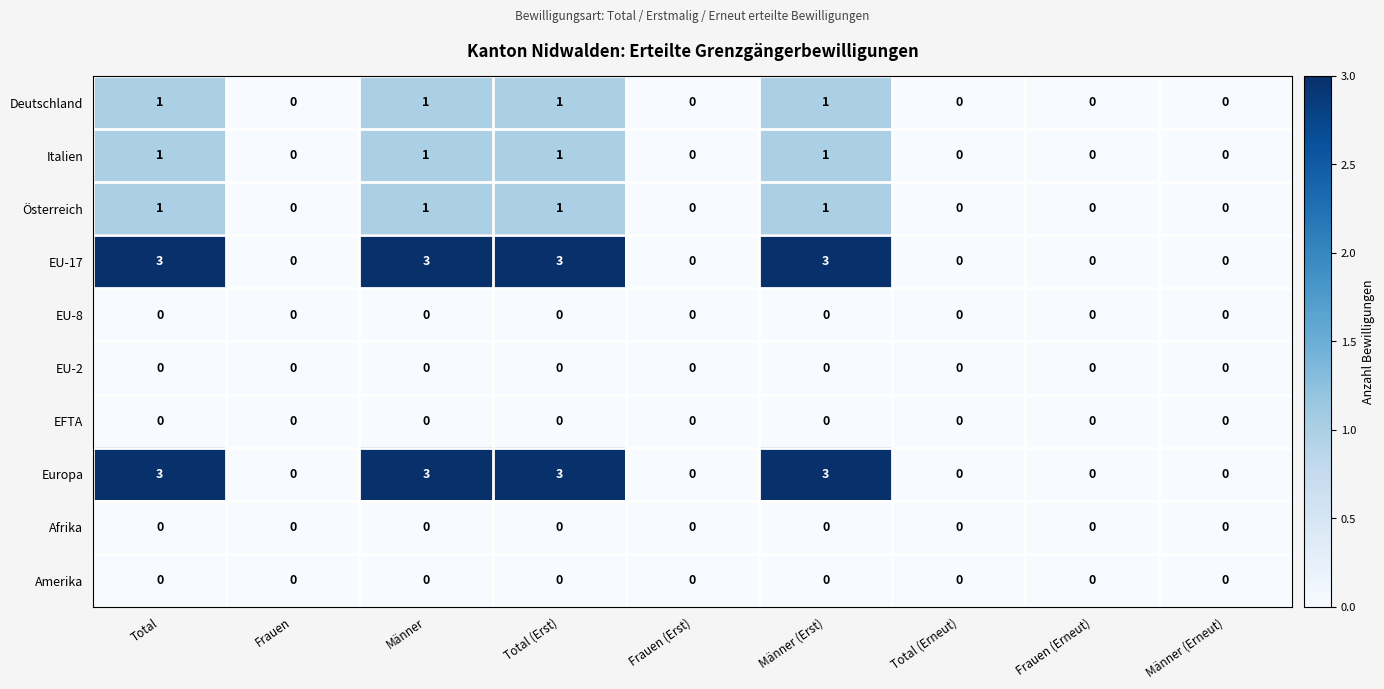

The value of Italien at Total (Erst) is 1. True or false?

True